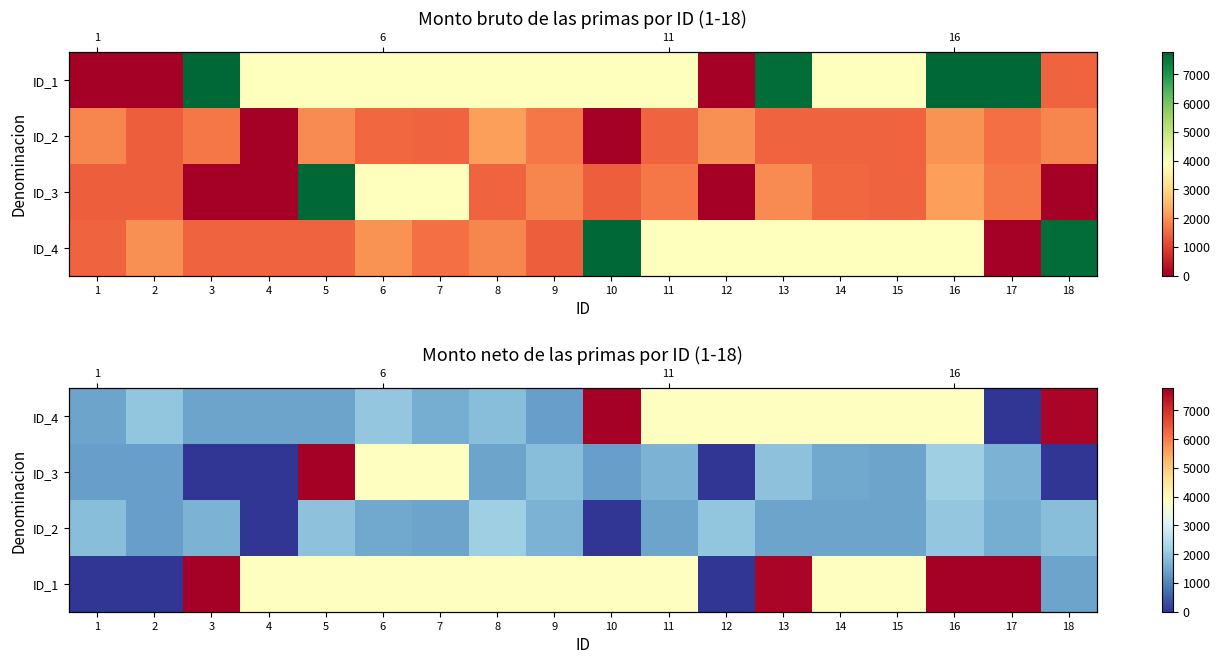

At 12, list the series in order from smallest to largest.

ID_3, ID_1, ID_2, ID_4